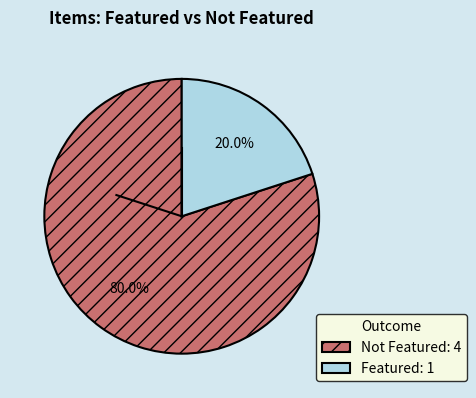

How many slices are in this pie chart?

2